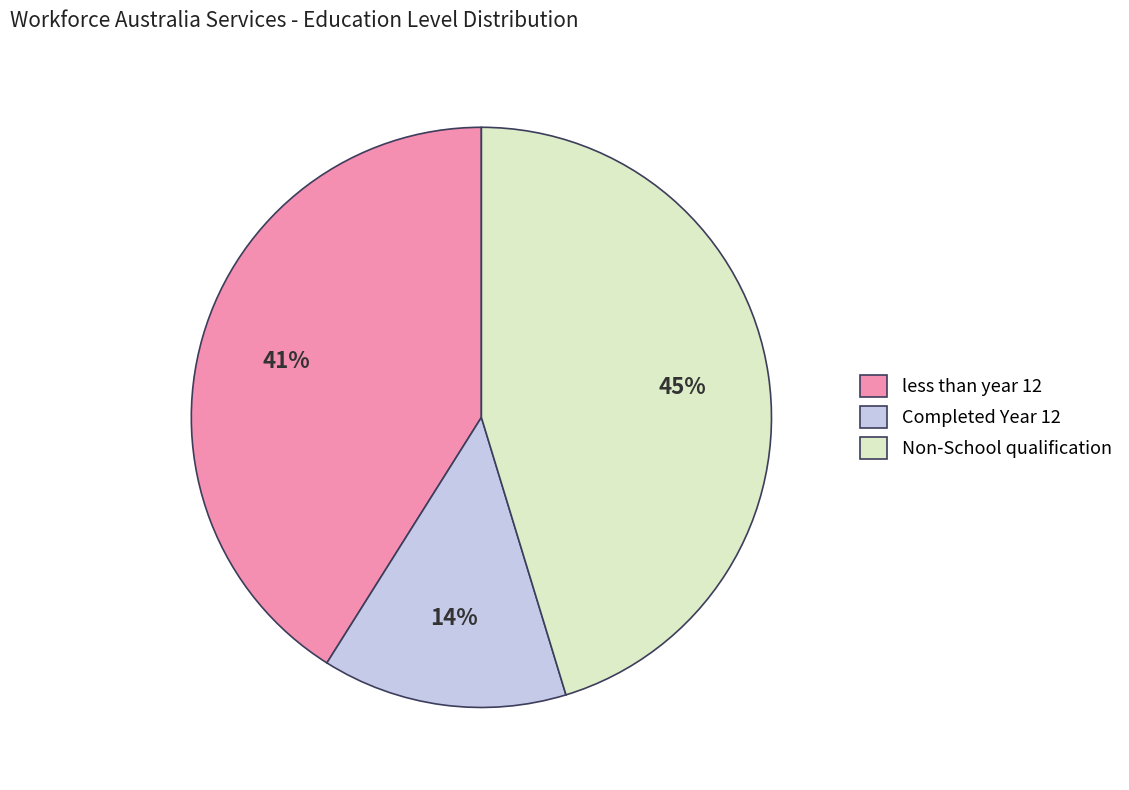

Rank the categories by value from lowest to highest.

Completed Year 12, less than year 12, Non-School qualification